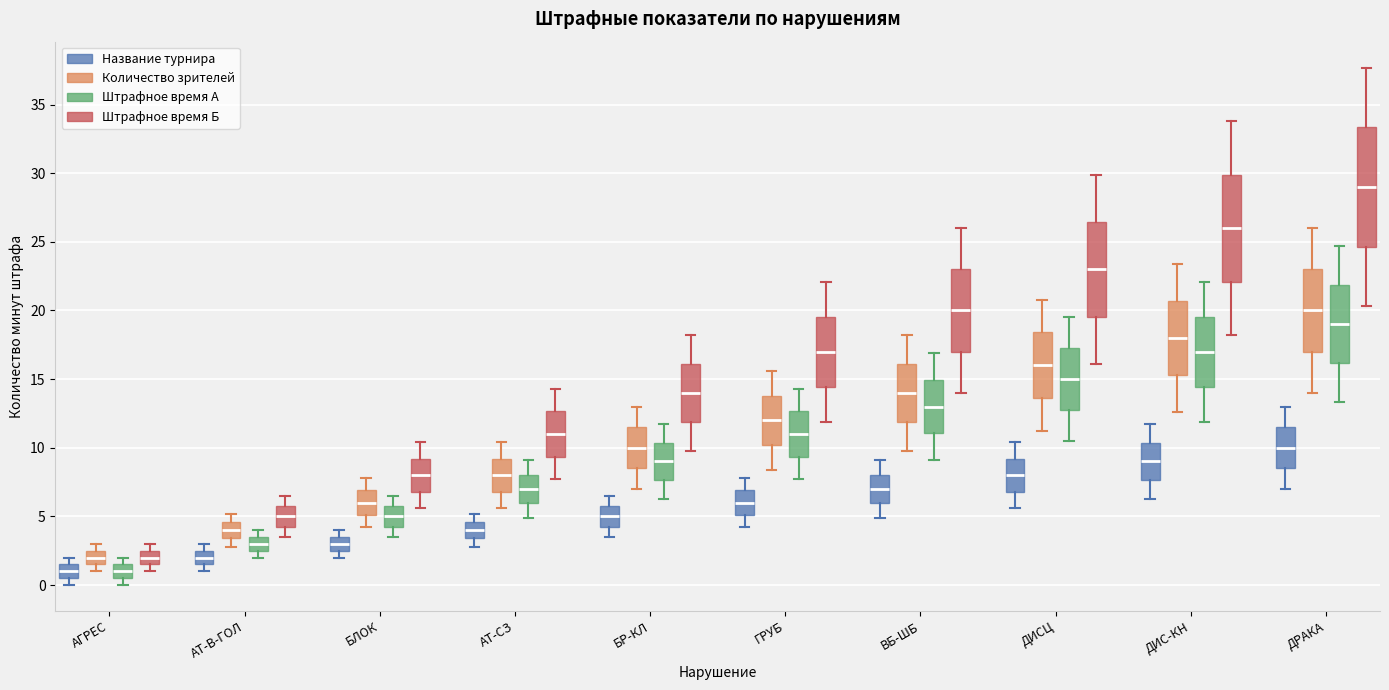

Which box has the highest median line?

ДРАКА (Штрафное время Б)